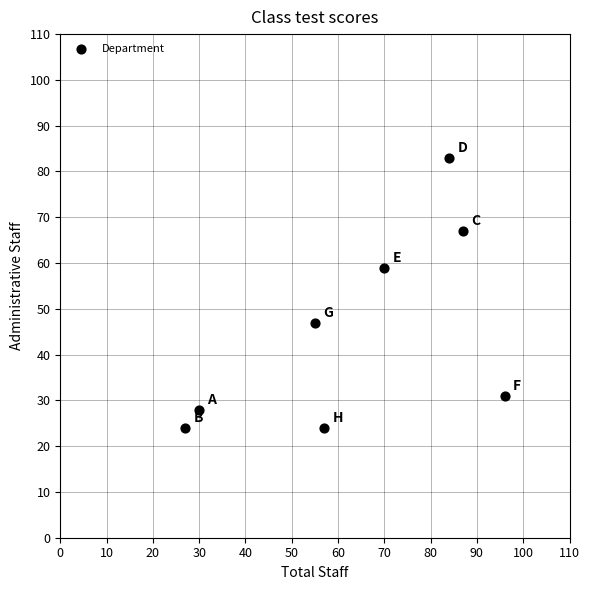

What is the range of X values (max minus min)?

69